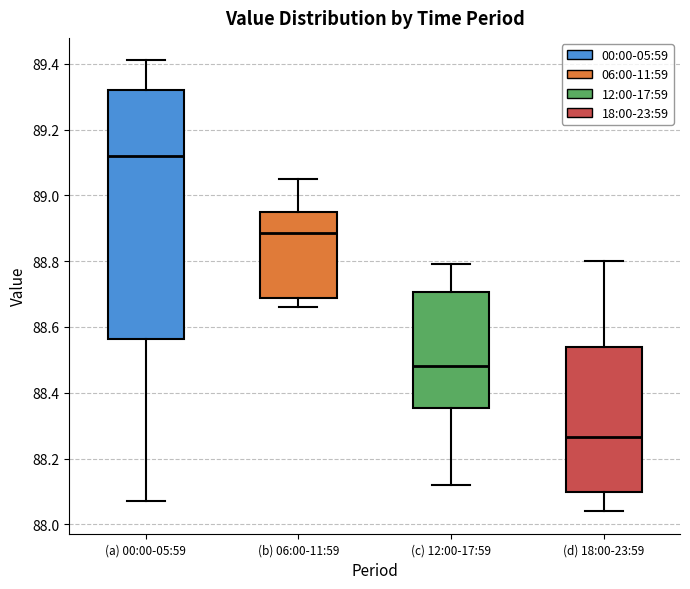

Comparing the boxes themselves (not the whiskers), which one is the tallest?

(a) 00:00-05:59